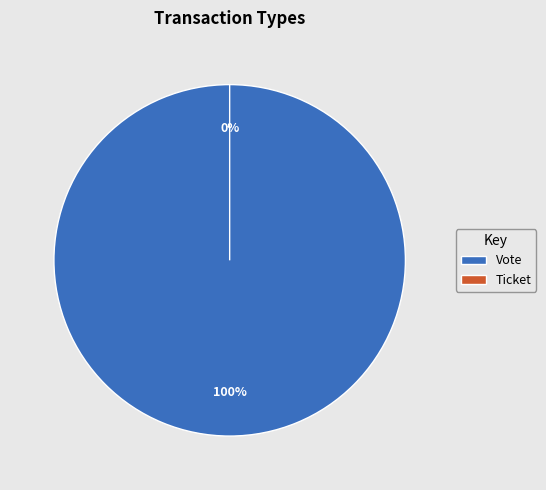

Between Vote and Ticket, which is larger?

Vote